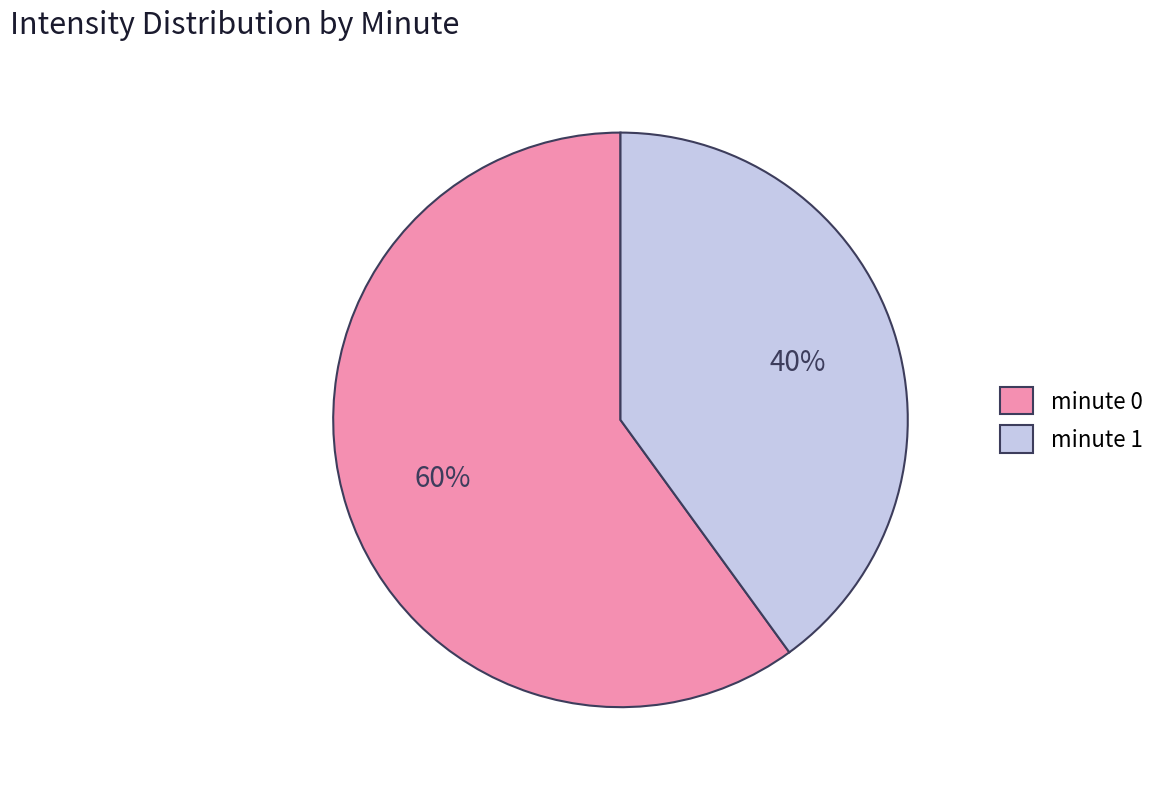

Which slice is the smallest?

minute 1